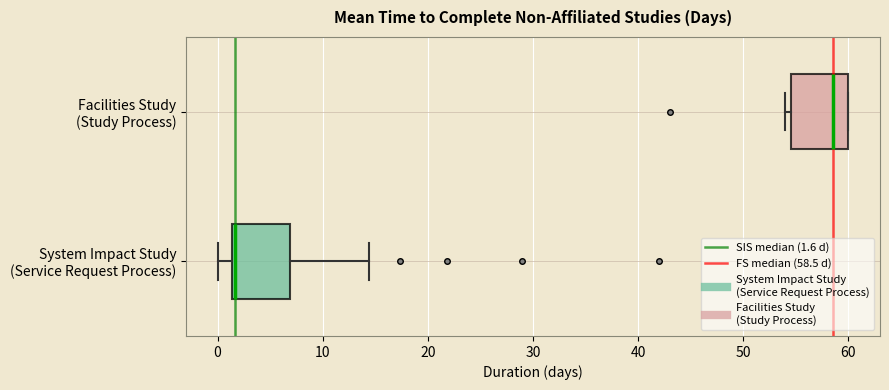

Reading bottom to top, read every box against the x-axis: the position of its median line, the range the box covers, and the ends of its whiskers. The values are not printed on the chart, so give them approximately, as read against the axis.

System Impact Study (Service Request Process): median 2, box 1 to 7, whiskers 0 to 14
Facilities Study (Study Process): median 59, box 55 to 60, whiskers 54 to 60